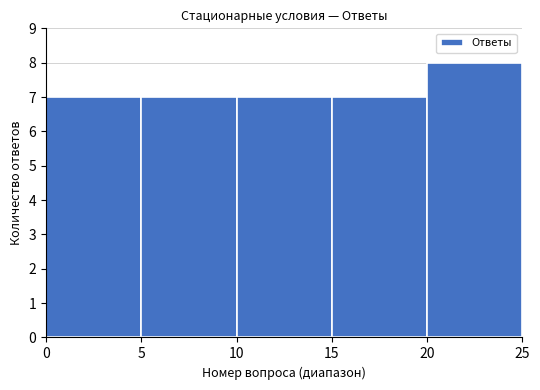

Reading left to right, transcribe this chart: for each bar, give the range it covers on the x-axis and its height. The values are not printed on the chart, so give them approximately, as read against the axis.

0 to 5: 7
5 to 10: 7
10 to 15: 7
15 to 20: 7
20 to 25: 8